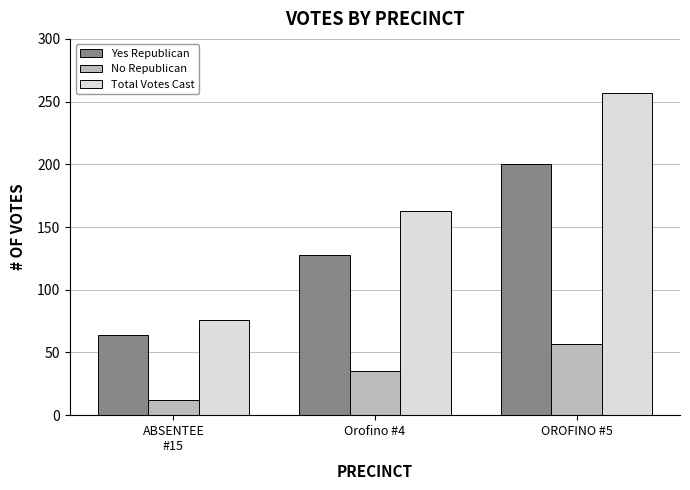

What is the difference between the highest and lowest values at Orofino #4?

128